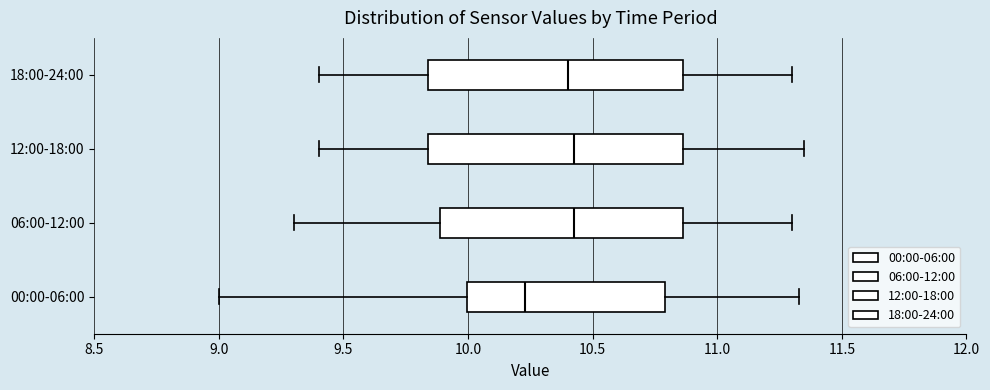

Where is the right edge of the box for 18:00-24:00 on the x-axis? The values are not printed on the chart, so give them approximately, as read against the axis.

10.85